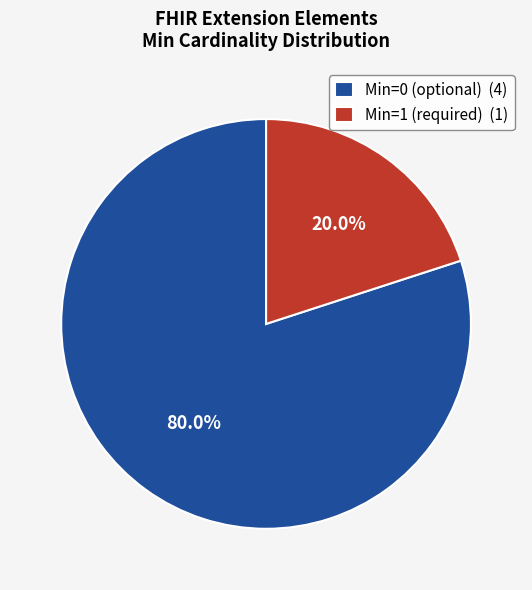

Do Min=1 (required) (1) and Min=0 (optional) (4) together represent more than half of the pie?

Yes